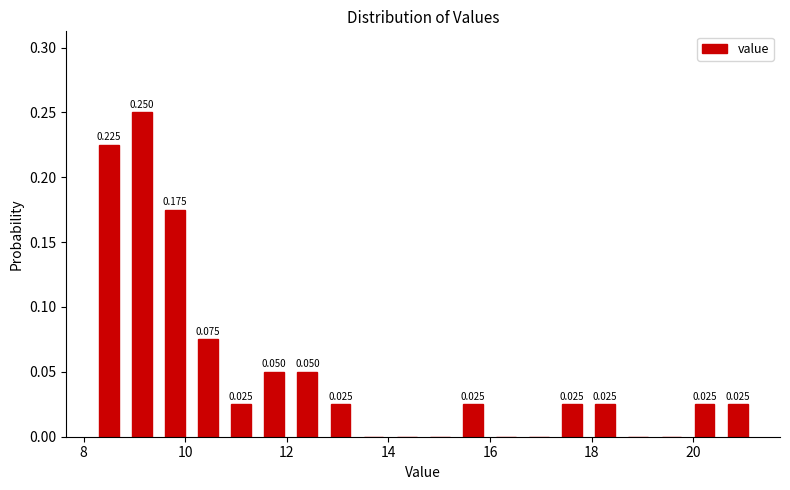

Around what value on the x-axis is the tallest bar? Give the approximate position of its centre, as read against the axis.

9.2